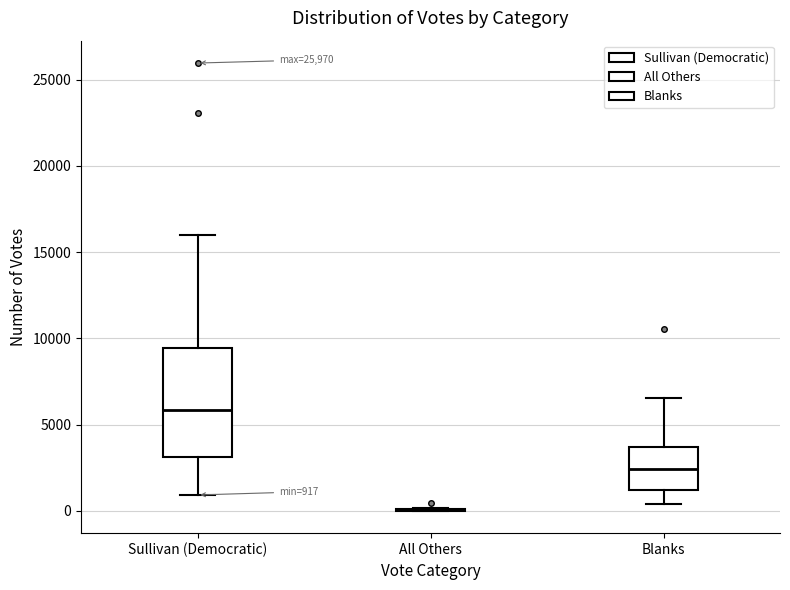

Comparing the boxes themselves (not the whiskers), which one is the tallest?

Sullivan (Democratic)